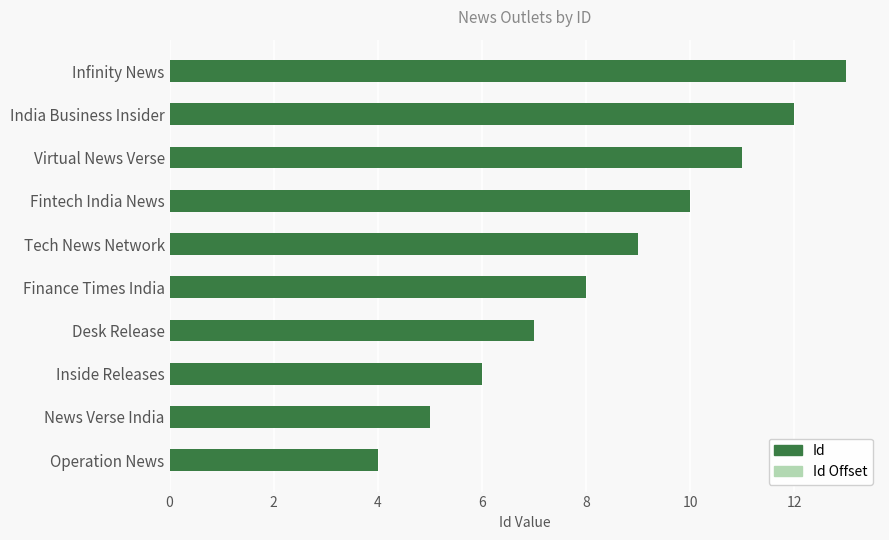

Rank the series by their maximum value, from highest to lowest.

Id, Id Offset